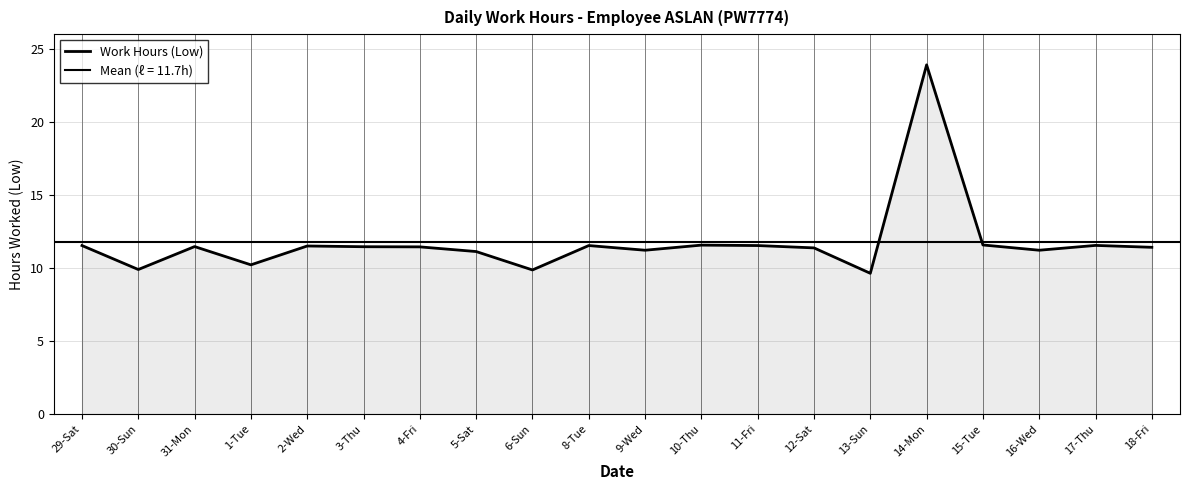

What is the difference between the values at 17-Thu and 18-Fri?

0.1